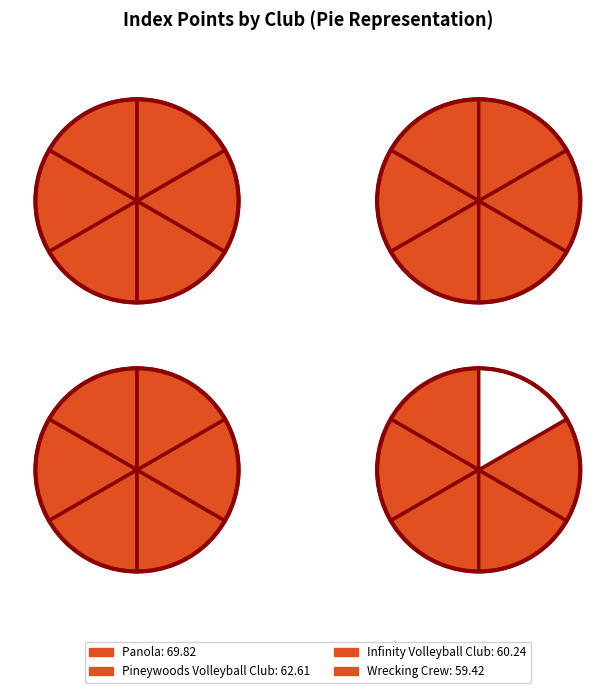

Is there any slice that represents more than half of the pie?

No